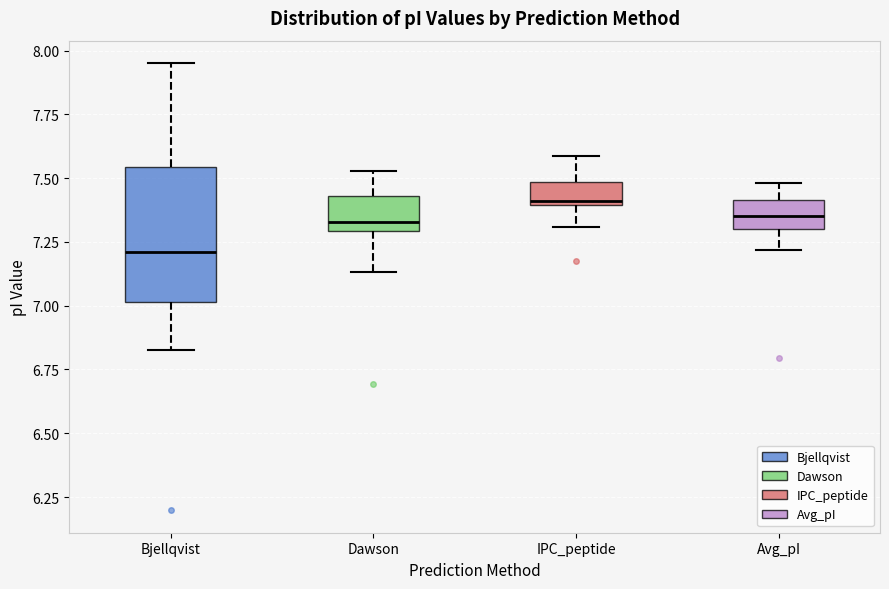

Reading left to right, transcribe this box plot: for each box, give where its median line is, the range the box spans, and where its two whiskers end, as read against the y-axis. The values are not printed on the chart, so give them approximately, as read against the axis.

Bjellqvist: median 7.20, box 7.00 to 7.55, whiskers 6.85 to 7.95
Dawson: median 7.35, box 7.30 to 7.45, whiskers 7.15 to 7.55
IPC_peptide: median 7.40 (just above the box's lower edge), box 7.40 to 7.50, whiskers 7.30 to 7.60
Avg_pI: median 7.35, box 7.30 to 7.40, whiskers 7.20 to 7.50